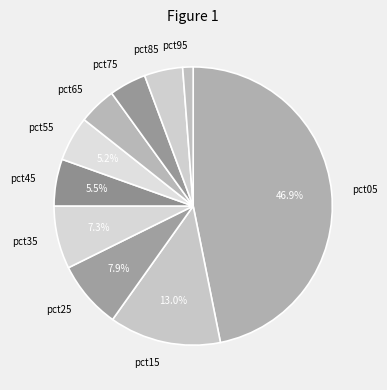

What is the largest slice in the pie chart?

pct05